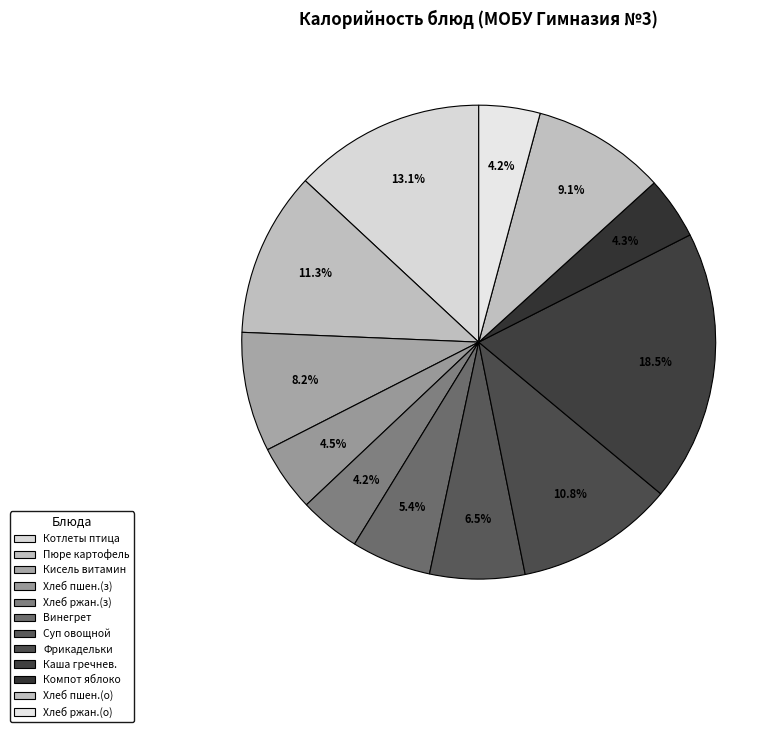

Which slice is the largest?

Каша гречневая вязкая